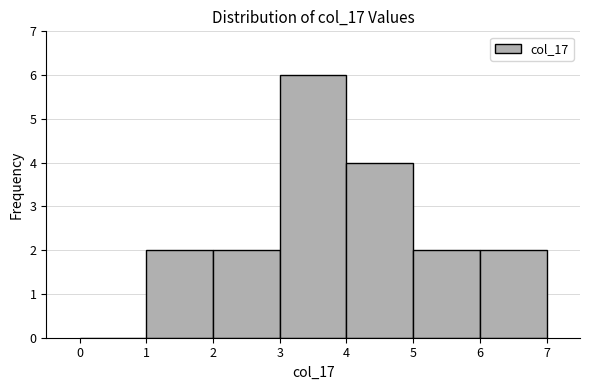

Reading left to right, transcribe this chart: for each bar, give the range it covers on the x-axis and its height. The values are not printed on the chart, so give them approximately, as read against the axis.

0 to 1: 0
1 to 2: 2
2 to 3: 2
3 to 4: 6
4 to 5: 4
5 to 6: 2
6 to 7: 2